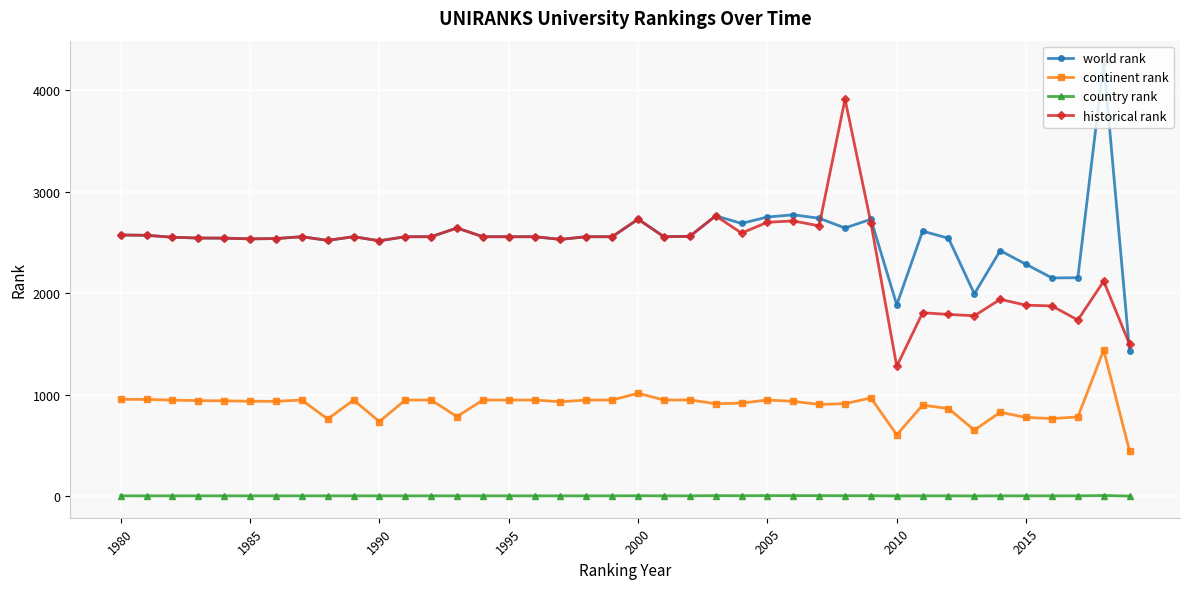

At how many categories does at least one series exceed 198?

40